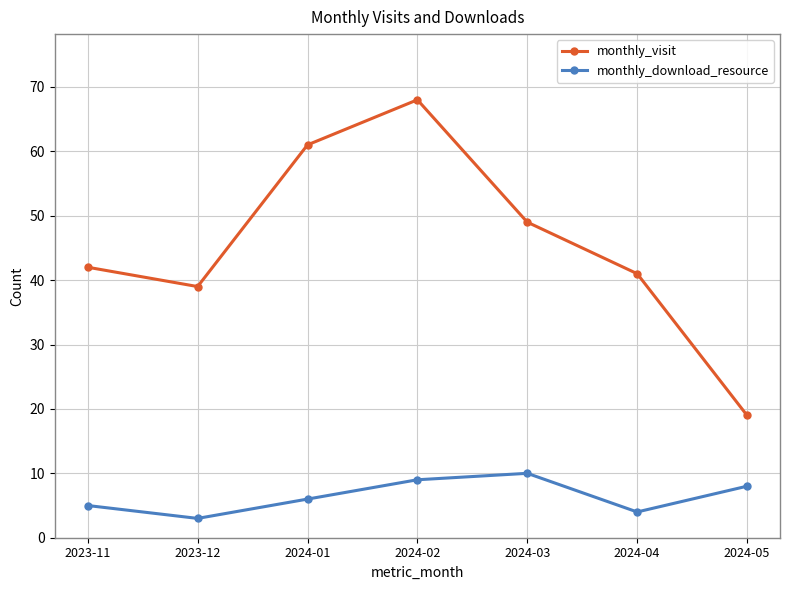

How many series are shown in this chart?

2